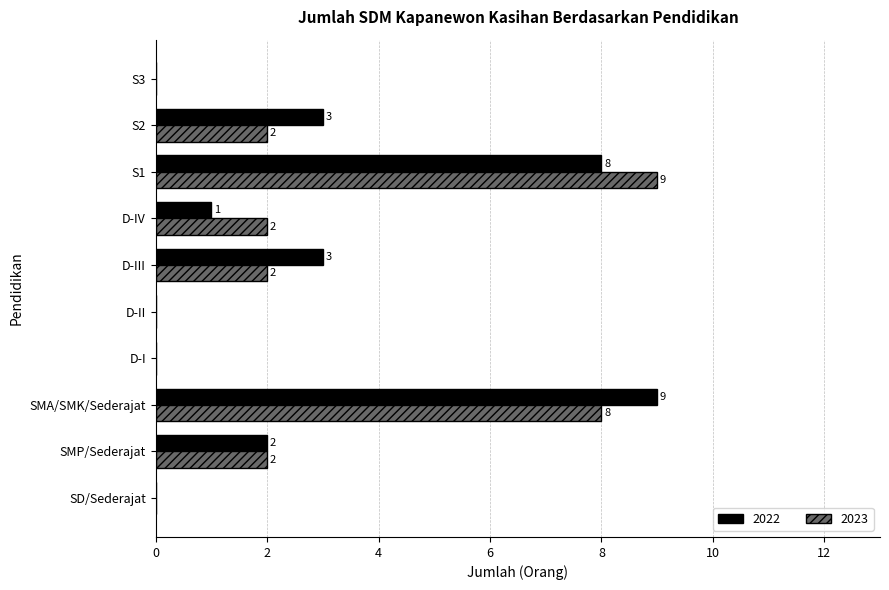

True or false: 2023 has a value of 0 at D-II.

True